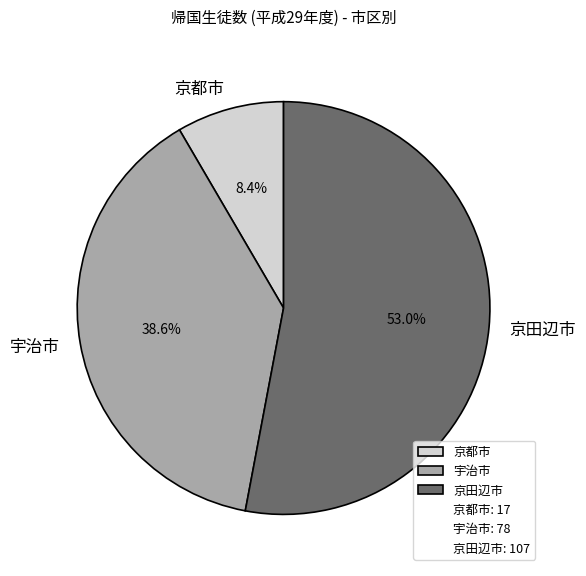

Count the number of slices in the pie.

3